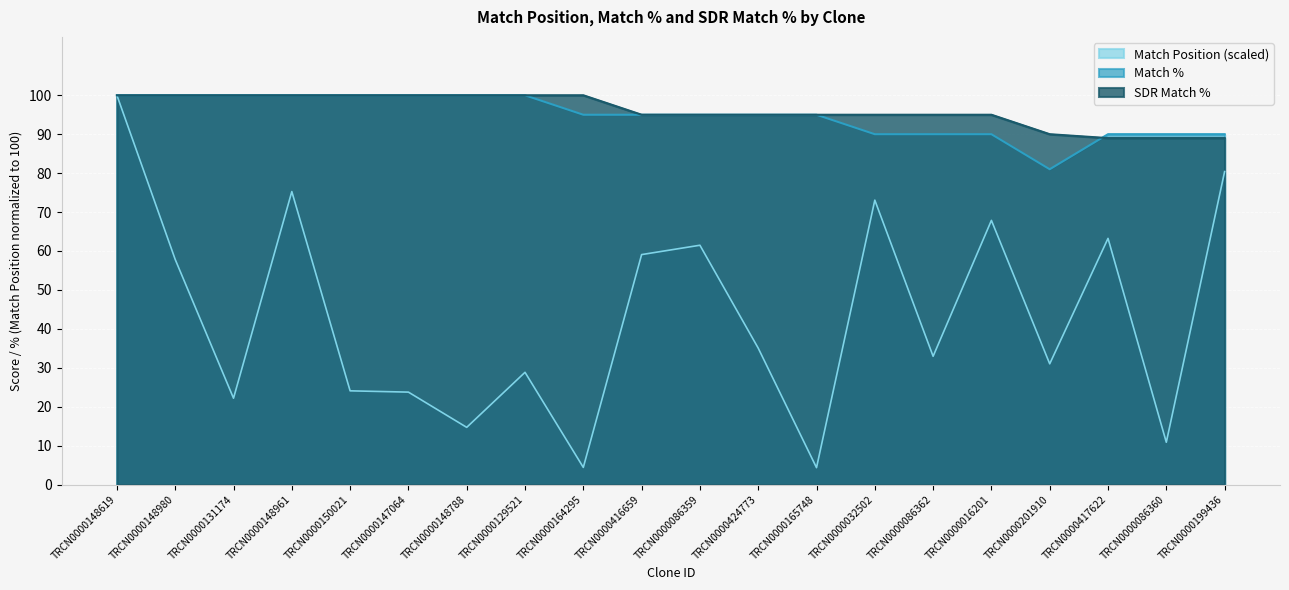

True or false: SDR Match % and Match % intersect in this chart.

True